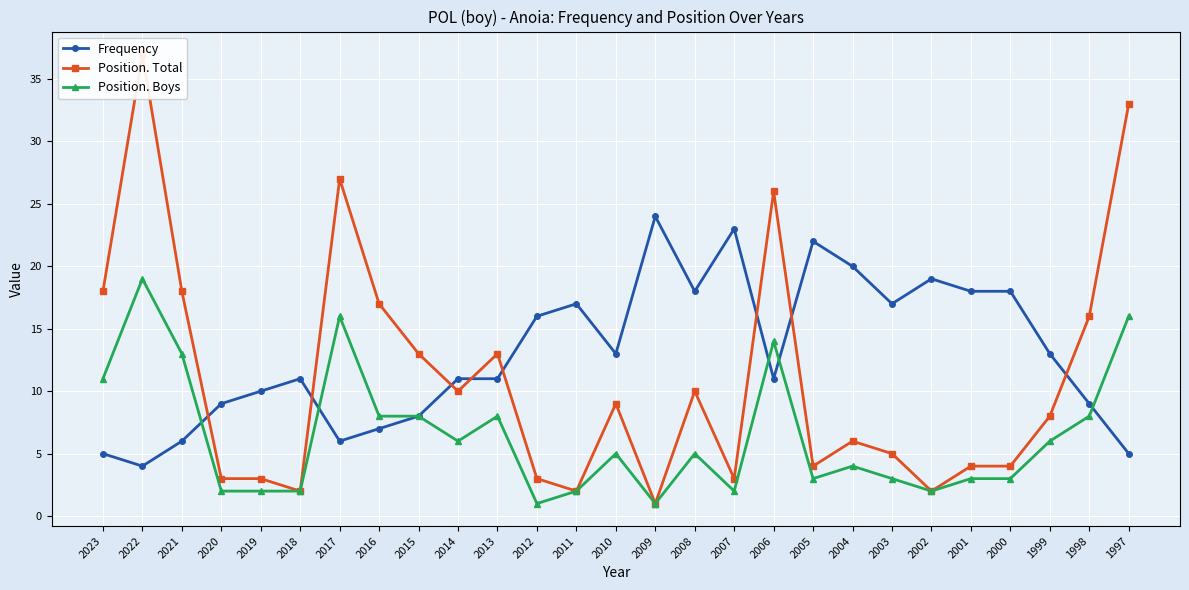

What is the difference between the Frequency values at 2007 and 2011?

6